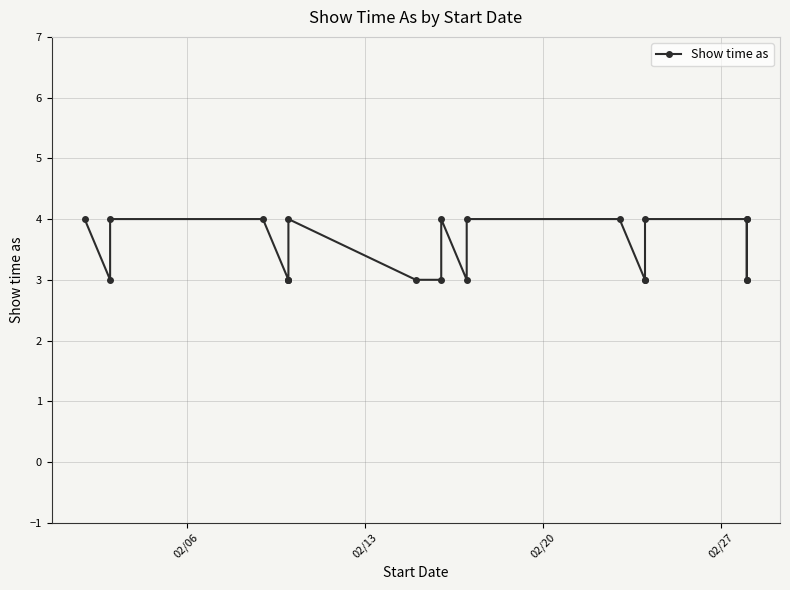

What is the difference between the maximum and minimum values?

1